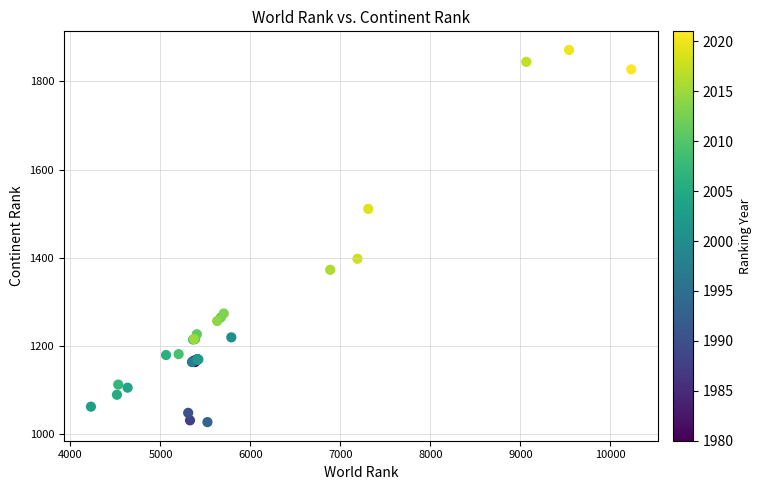

What Y value in the scatter plot is closest to 1449?

1398